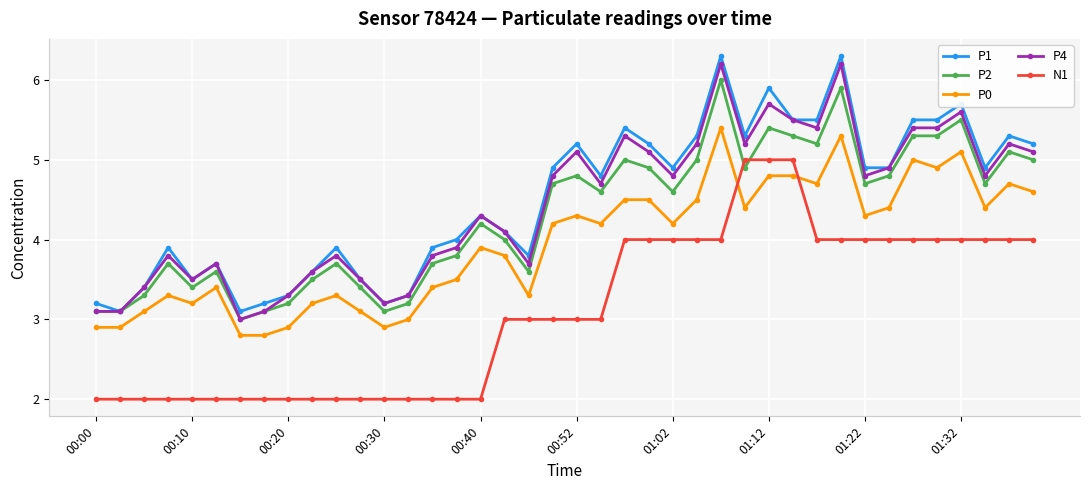

What is the value of the N1 point at the 39th from the left?

4.0